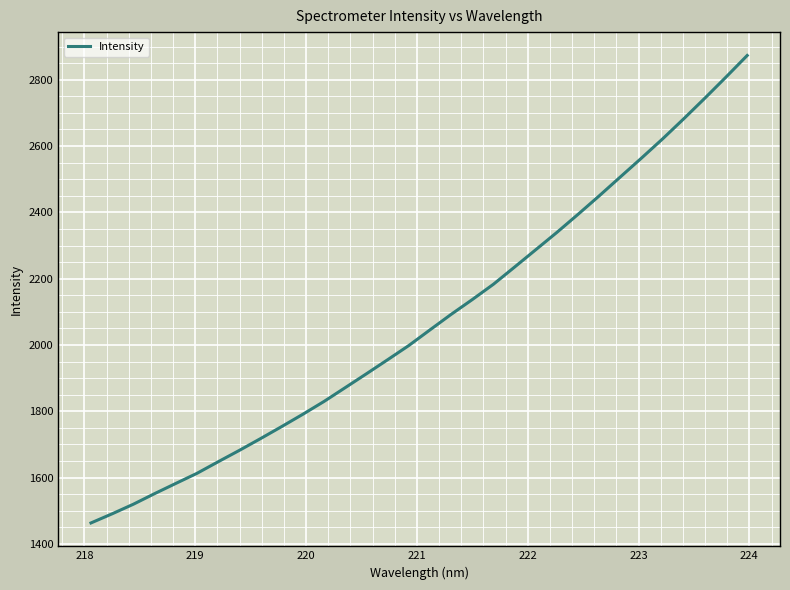

What is the greatest value displayed?

2873.2